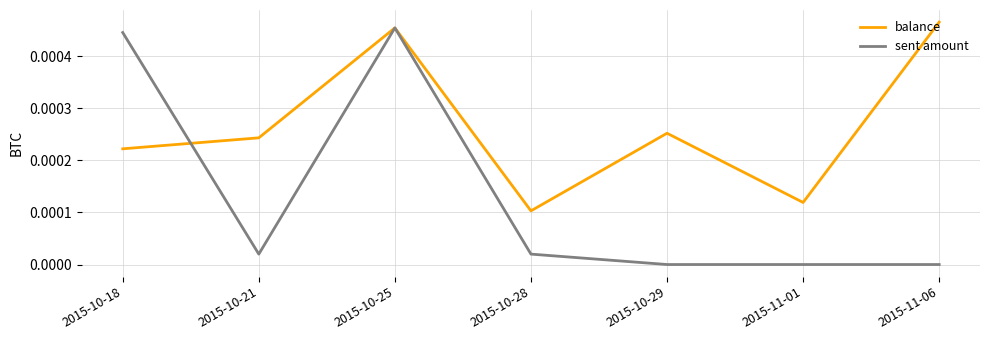

What position from the left is 2015-10-25?

3